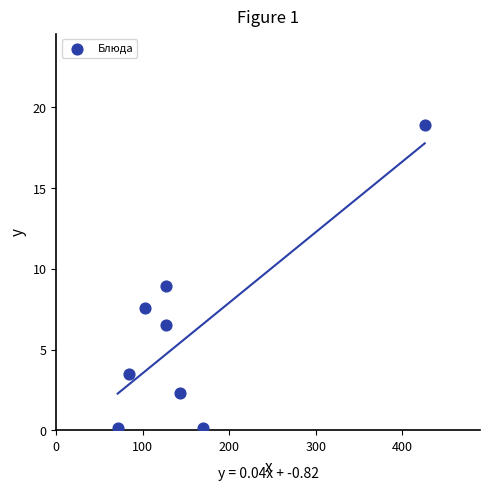

What is the range of X values (max minus min)?

355.1